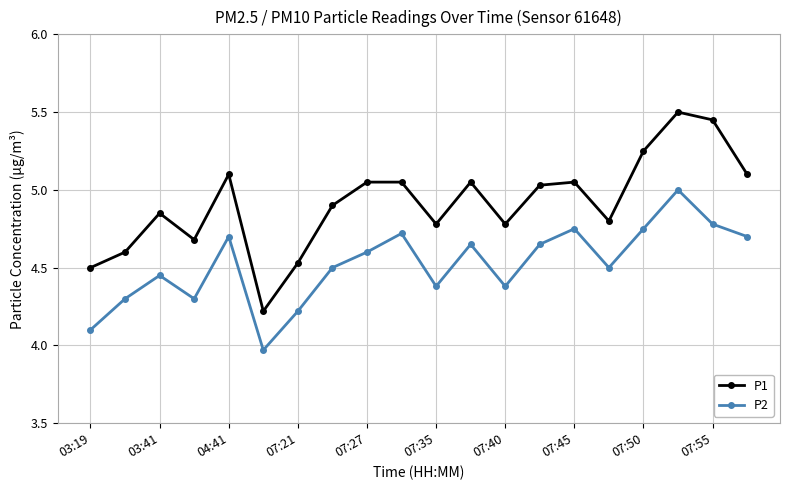

True or false: P1 and P2 cross at least once.

False